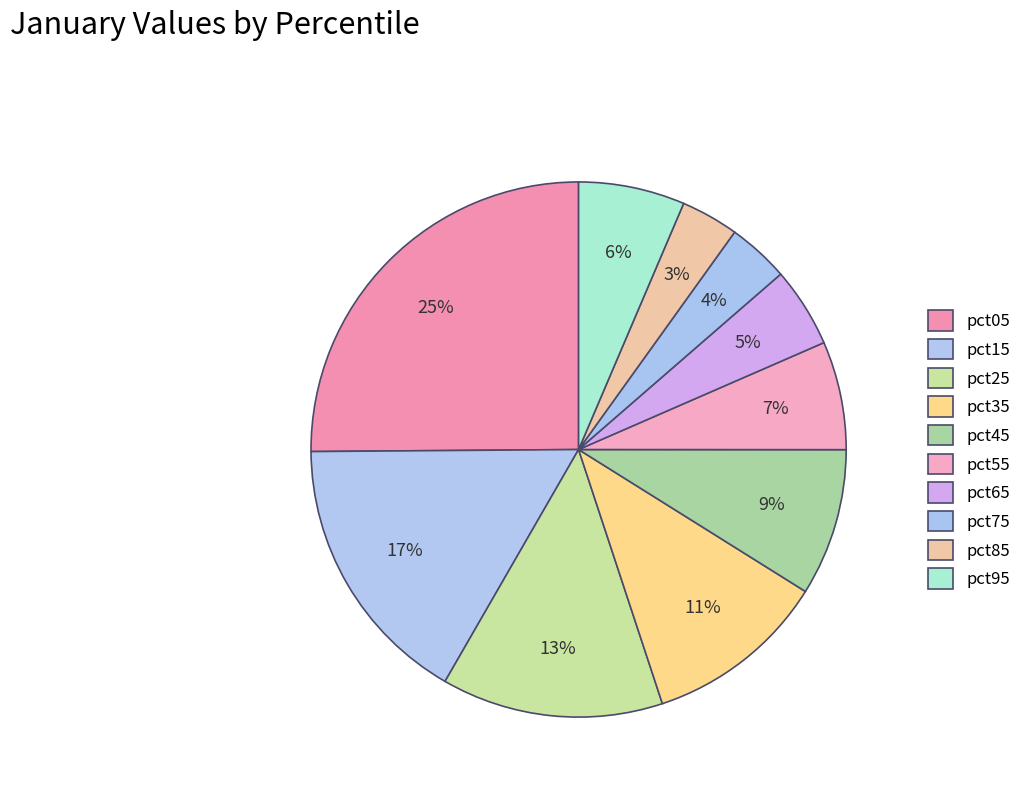

Count the number of slices in the pie.

10